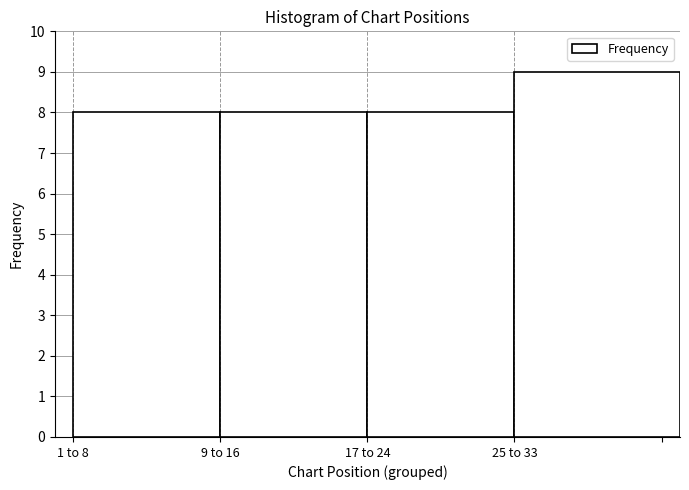

Reading left to right, list all the values displayed in this chart.

8	8	8	9